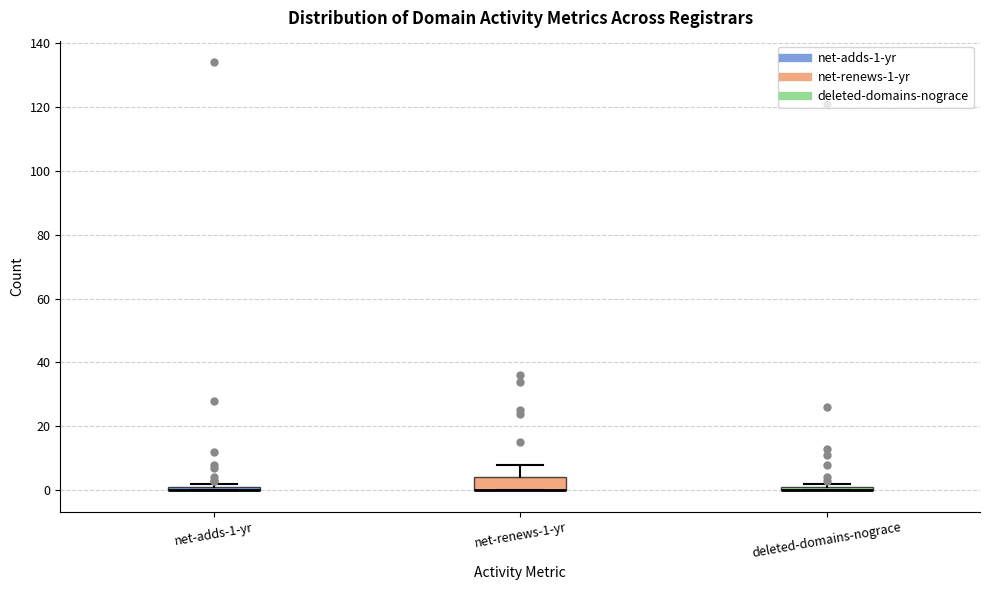

Where is the lower edge of the box for deleted-domains-nograce on the y-axis? The values are not printed on the chart, so give them approximately, as read against the axis.

0